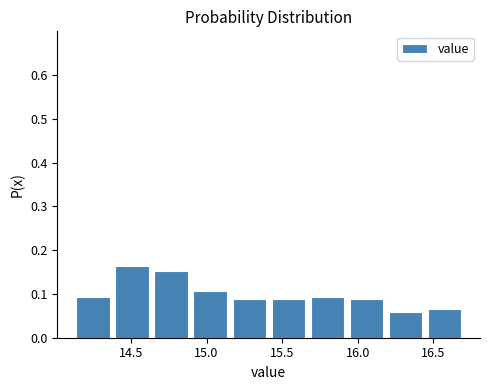

Reading left to right, list every bar in this chart as the range it spans on the x-axis followed by its height. Neither the bar edges nor the heights are printed on the chart, so give them approximately, as read against the axes.

14.10 to 14.40: 0.09
14.40 to 14.65: 0.16
14.65 to 14.90: 0.15
14.90 to 15.15: 0.11
15.15 to 15.40: 0.09
15.40 to 15.65: 0.09
15.65 to 15.95: 0.09
15.95 to 16.20: 0.09
16.20 to 16.45: 0.06
16.45 to 16.70: 0.06